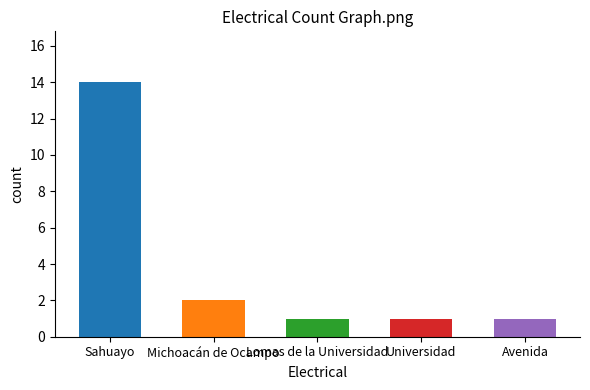

What is the sum of all values?

19